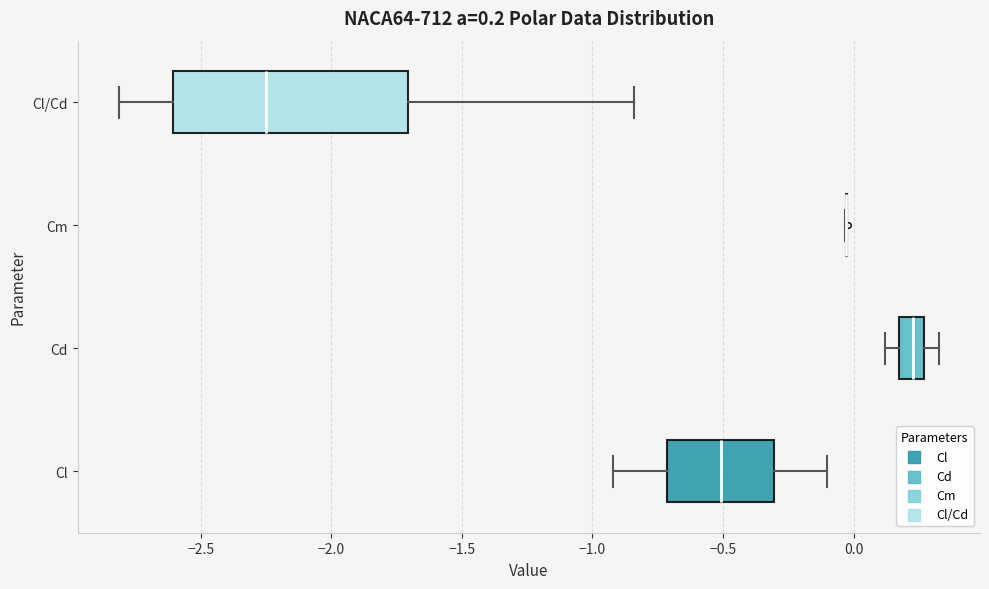

Comparing the boxes themselves (not the whiskers), which one is the widest?

Cl/Cd